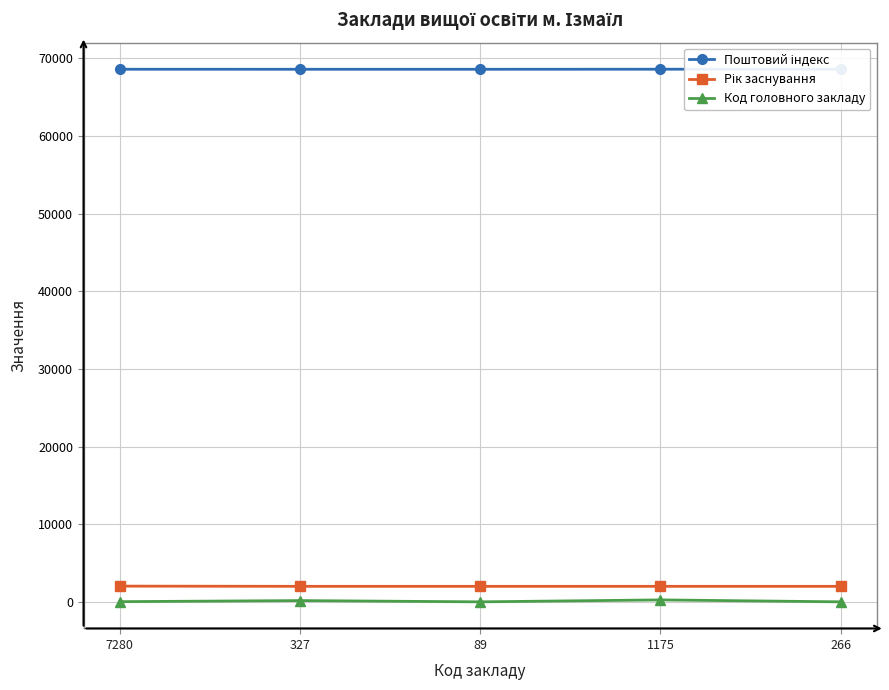

At which category is the sum across all series the highest?

1175